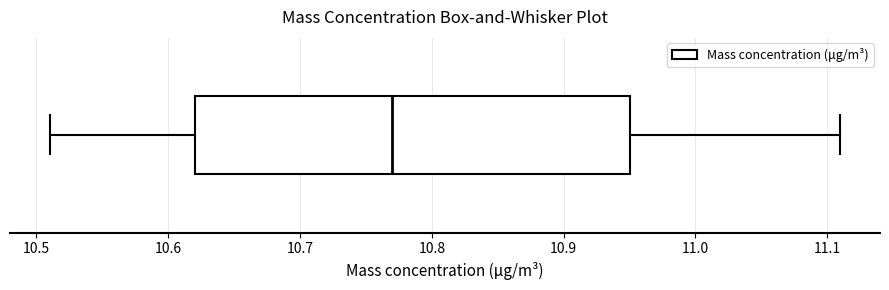

Read this box plot against the x-axis: the position of the median line, the range covered by the box, and the ends of both whiskers. The values are not printed on the chart, so give them approximately, as read against the axis.

median 10.77, box 10.62 to 10.95, whiskers 10.51 to 11.11